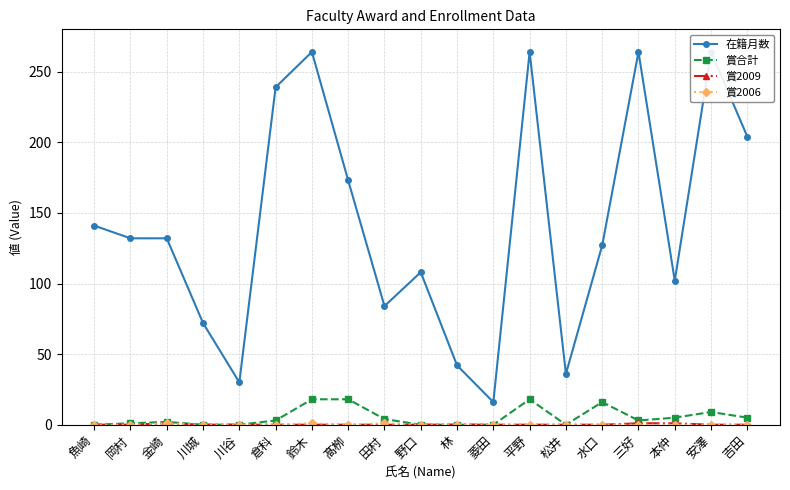

How many distinct data groups are displayed?

4